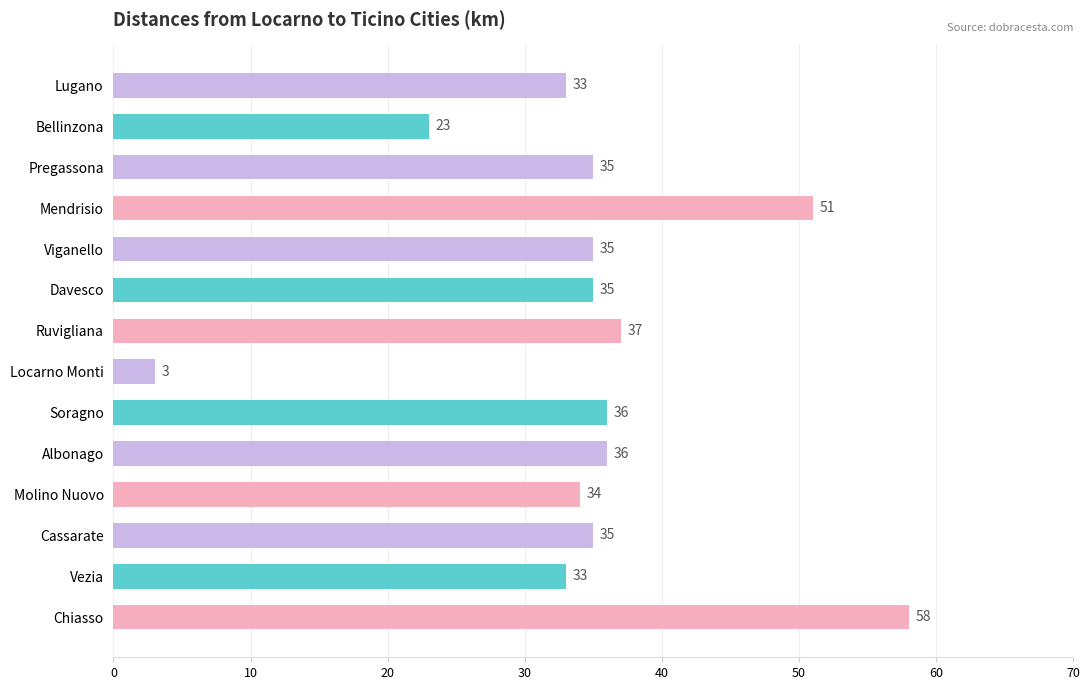

How many categories are shown in the chart?

14